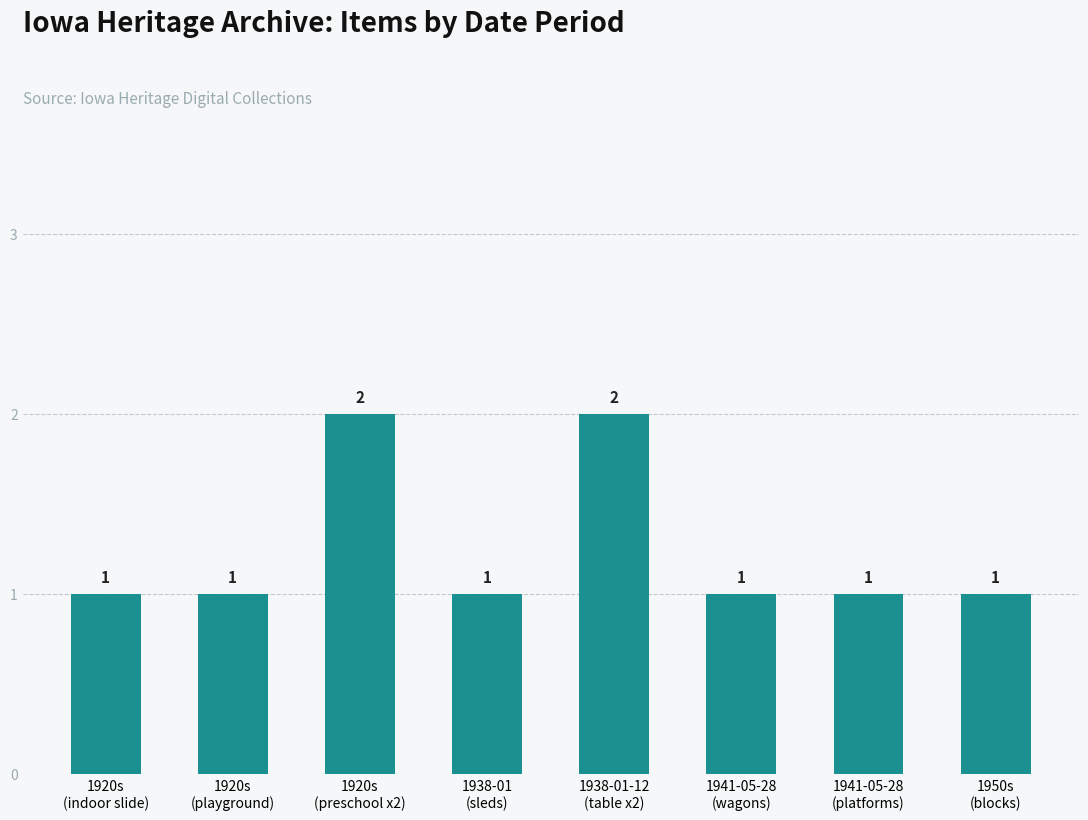

The chart shows a value of 3 at 1920s
(preschool x2). True or false?

False